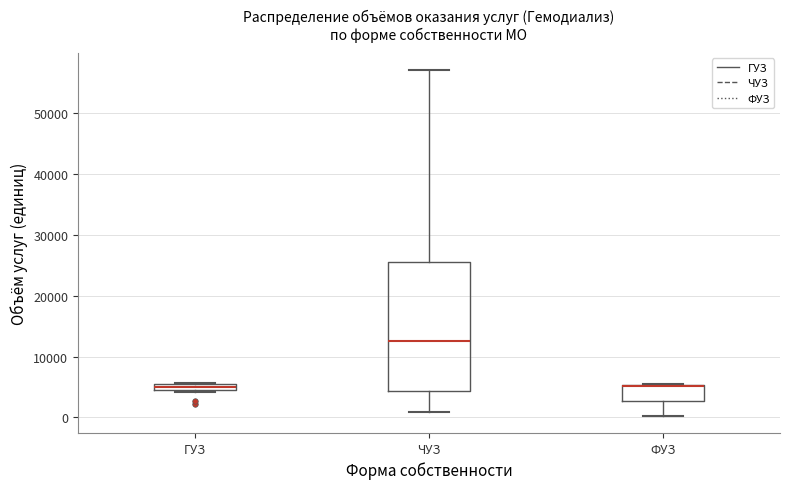

Where is the lower edge of the box for ЧУЗ on the y-axis? The values are not printed on the chart, so give them approximately, as read against the axis.

4000